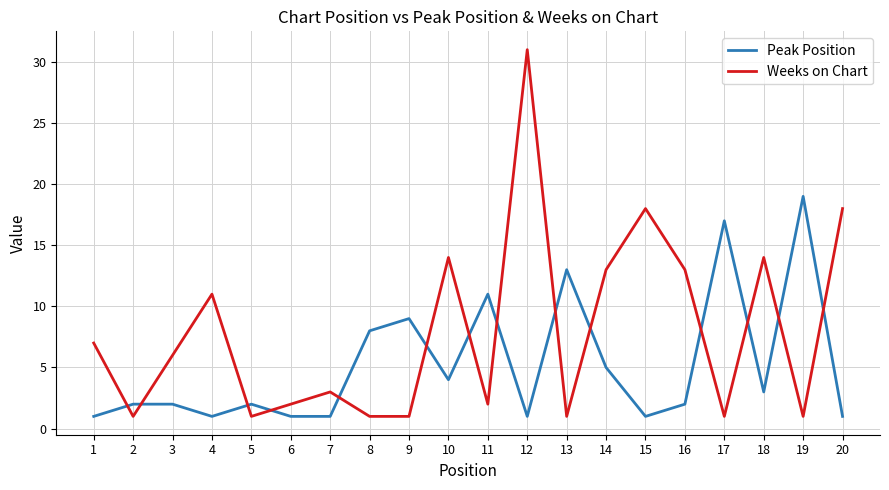

What is the difference between the Weeks on Chart values at 1 and 17?

6